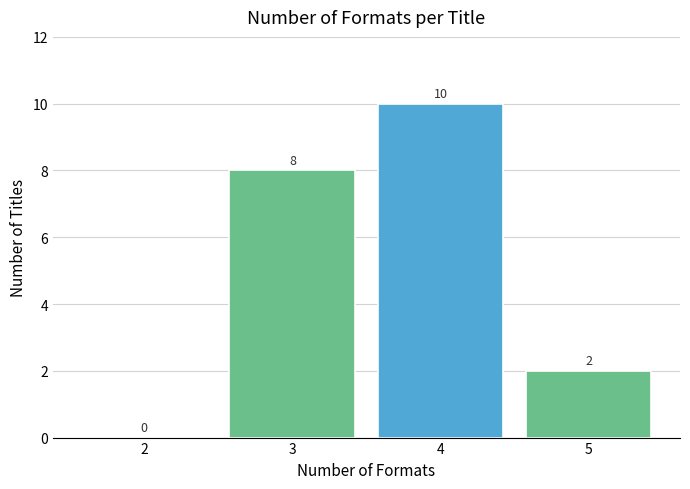

Reading right to left, what are all the values shown in this chart?

5=2	4=10	3=8	2=0